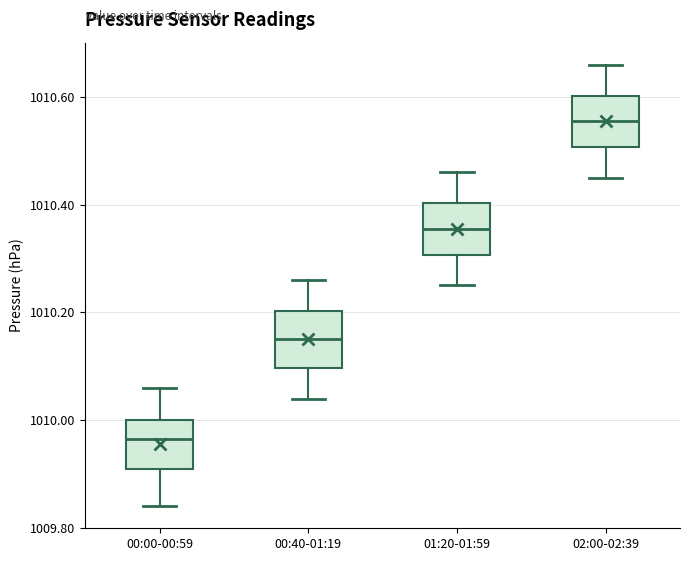

Reading left to right, transcribe this box plot: for each box, give where its median line is, the range the box spans, and where its two whiskers end, as read against the y-axis. The values are not printed on the chart, so give them approximately, as read against the axis.

00:00-00:59: median 1009.96, box 1009.92 to 1010.00, whiskers 1009.84 to 1010.06
00:40-01:19: median 1010.16, box 1010.10 to 1010.20, whiskers 1010.04 to 1010.26
01:20-01:59: median 1010.36, box 1010.30 to 1010.40, whiskers 1010.26 to 1010.46
02:00-02:39: median 1010.56, box 1010.50 to 1010.60, whiskers 1010.46 to 1010.66